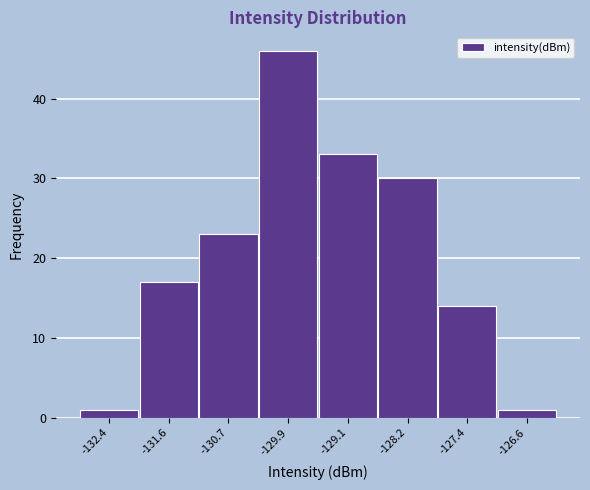

Reading left to right, list all the values displayed in this chart.

-132.4=1	-131.6=17	-130.7=23	-129.9=46	-129.1=33	-128.2=30	-127.4=14	-126.6=1